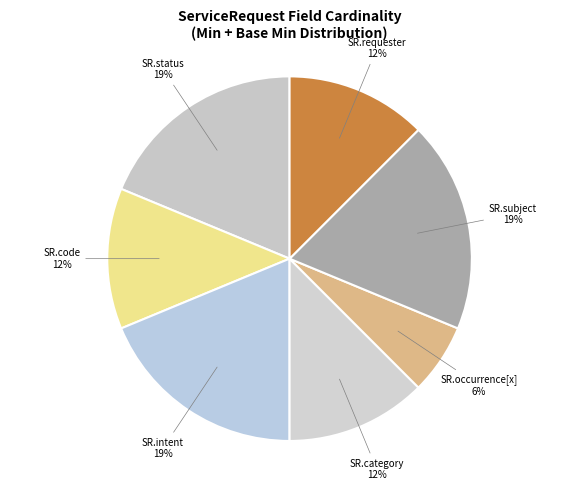

How many segments does this pie chart have?

7